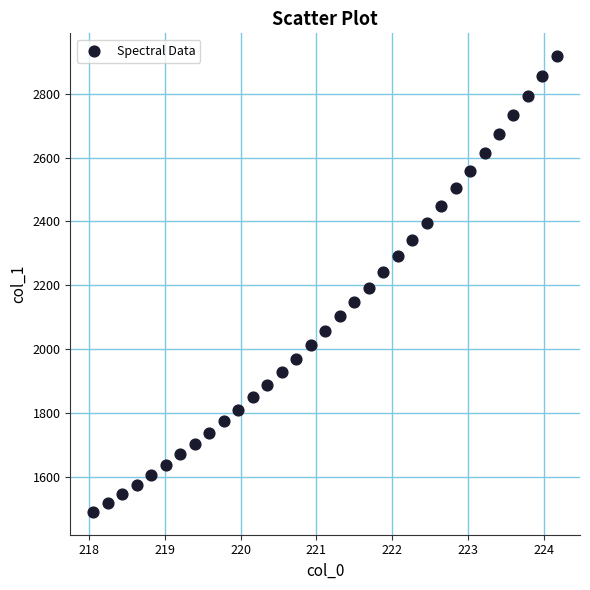

What is the range of Y values (max minus min)?

1429.0